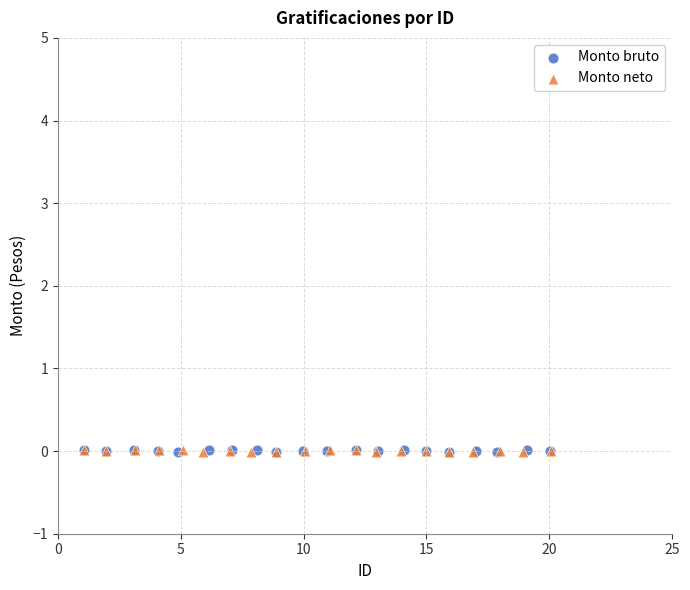

What are all the series names shown in the legend?

Monto bruto, Monto neto